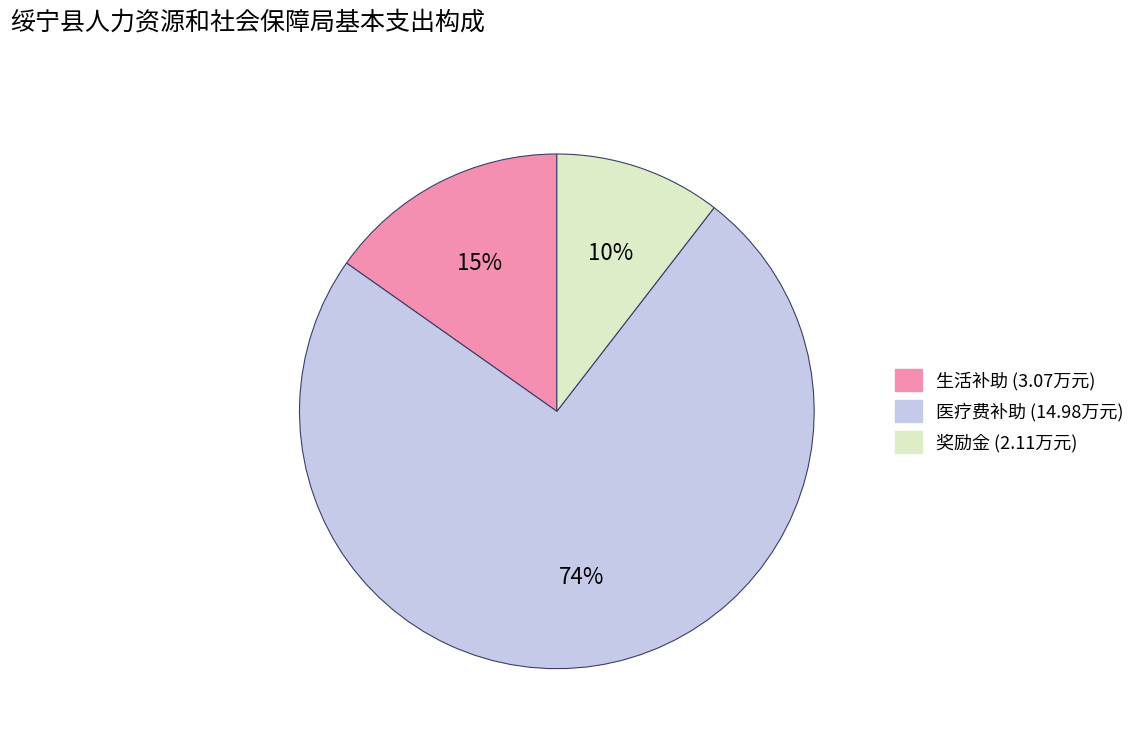

Which category has the smallest portion of the pie?

奖励金